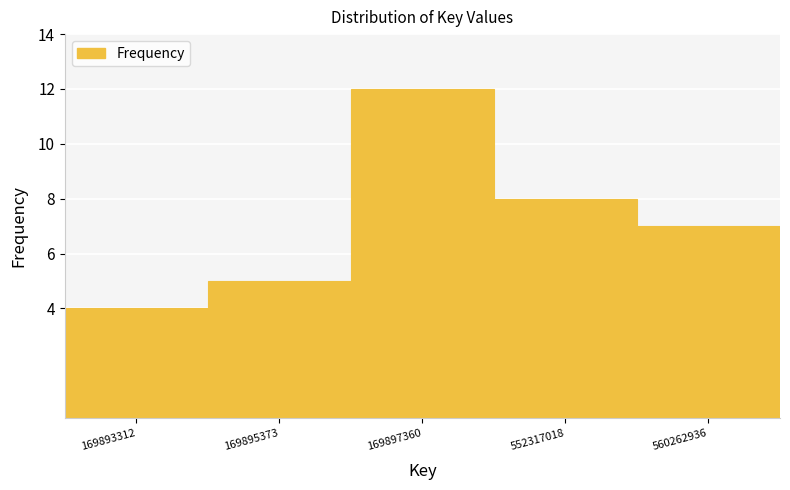

Reading left to right, what are all the values shown in this chart?

4	5	12	8	7